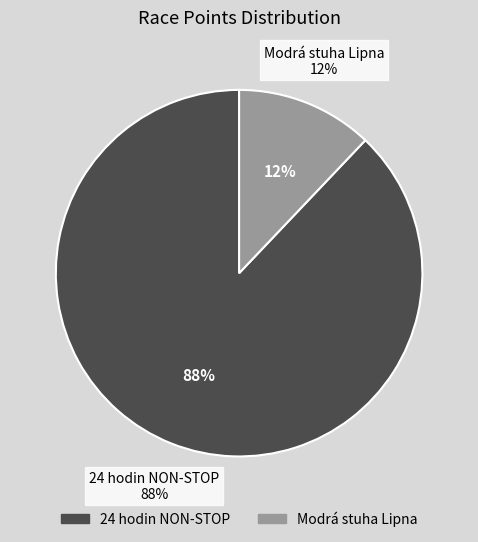

Is there any slice that represents more than half of the pie?

Yes